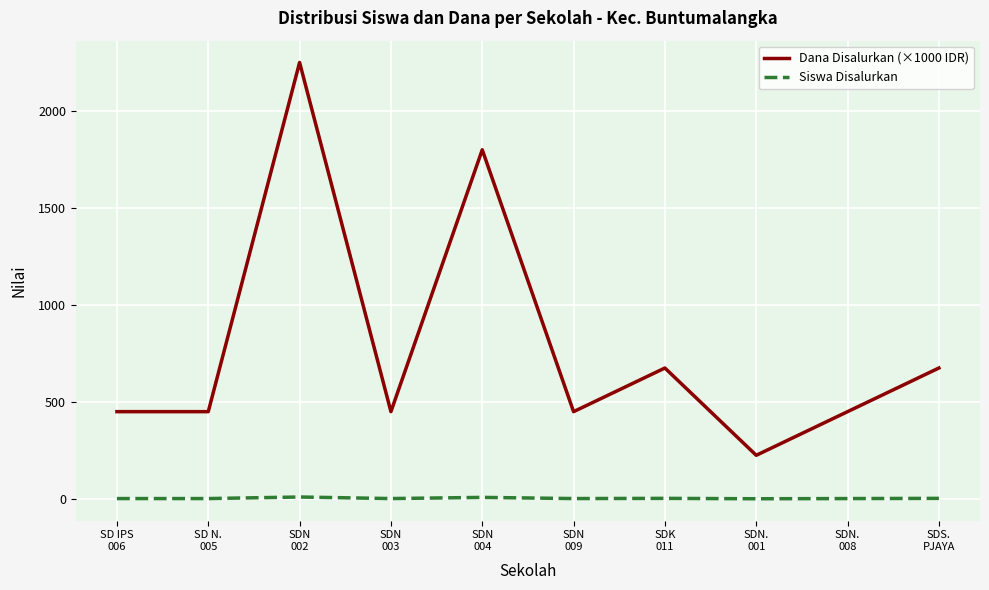

What is the greatest value displayed?

2250